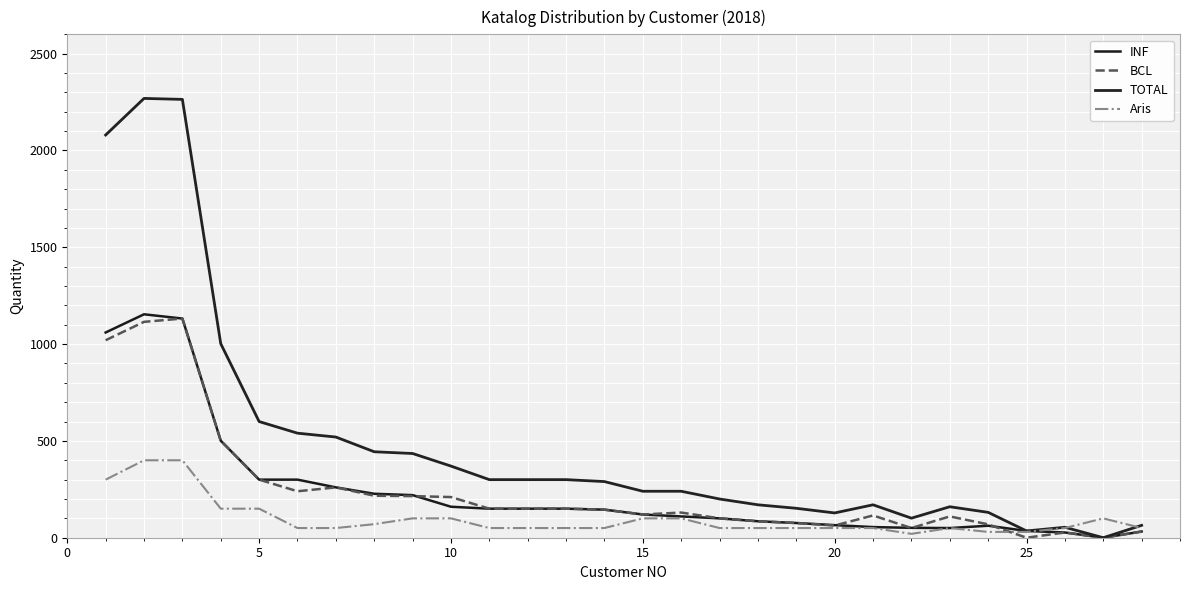

Does the chart have visible grid lines?

Yes